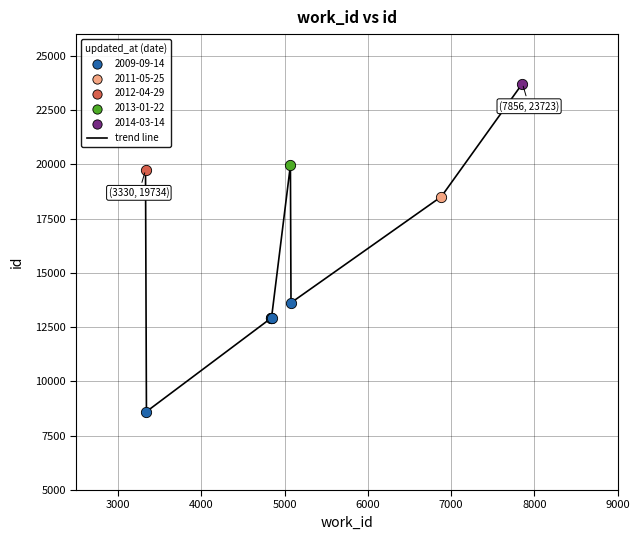

What is the difference between the maximum and minimum values?

15111